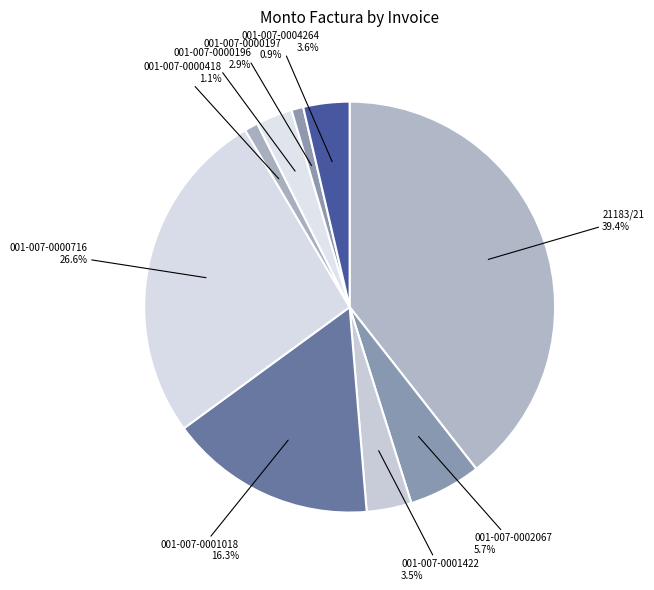

Between 21183/21 and 001-007-0001018, which is larger?

21183/21